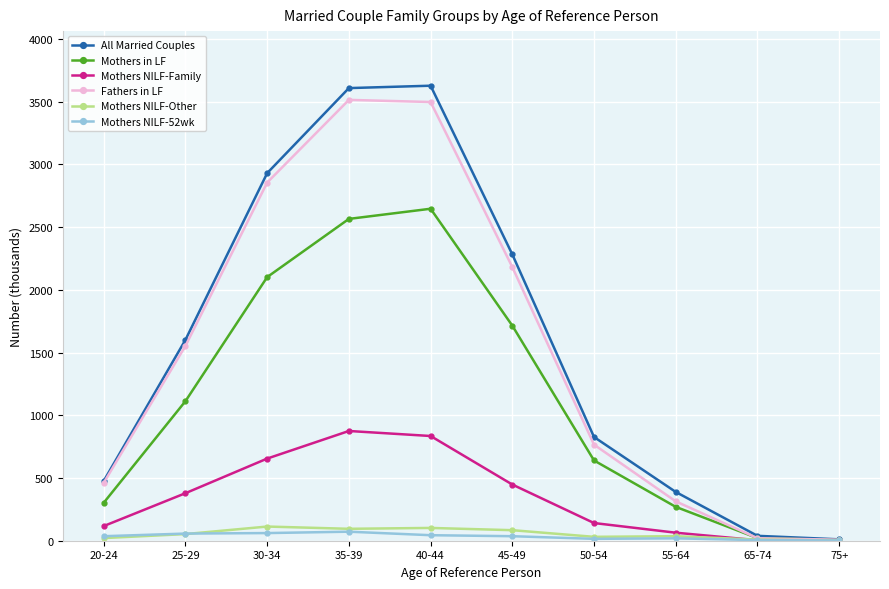

Where is All Married Couples nearest to the value 1819?

25-29